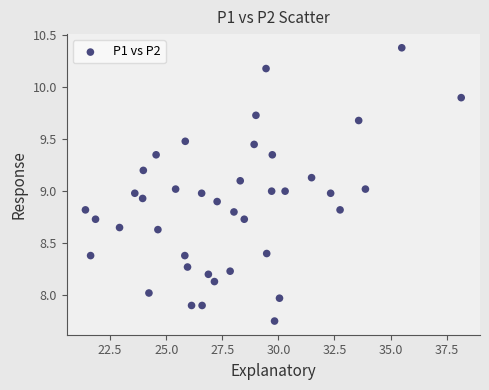

What is the range of X values (max minus min)?

16.8